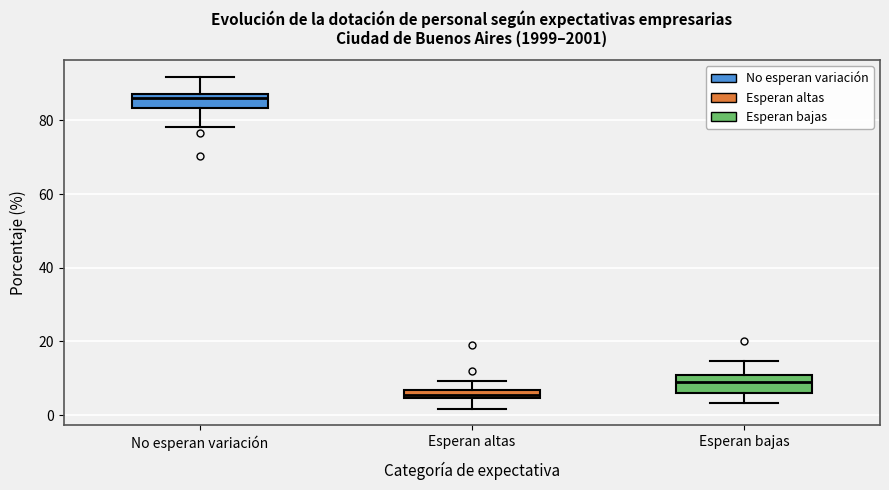

Which box has the highest median line?

No esperan variación